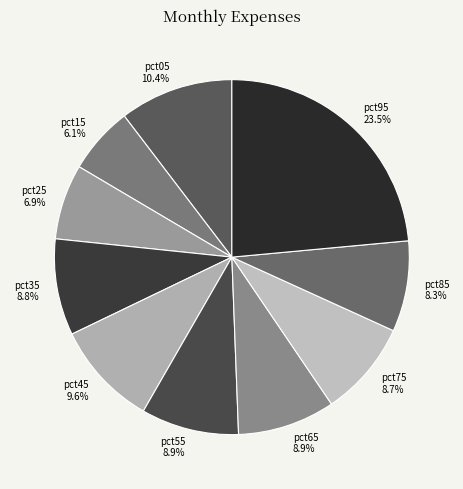

Which category has the biggest portion of the pie?

pct95